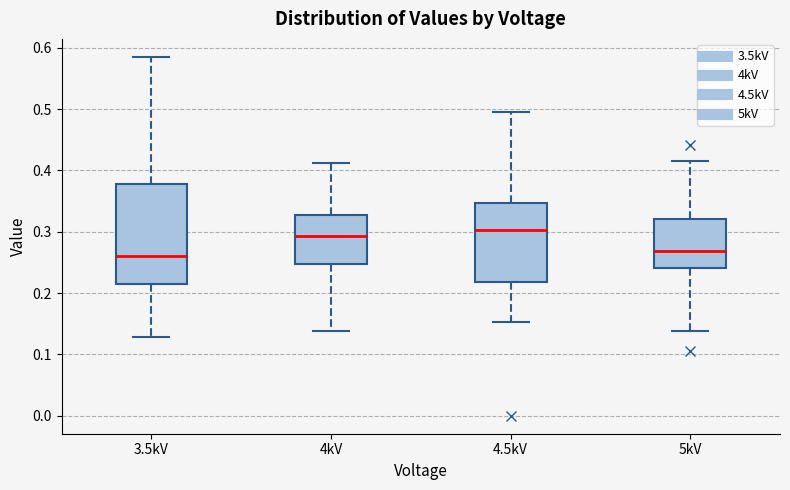

Reading left to right, transcribe this box plot: for each box, give where its median line is, the range the box spans, and where its two whiskers end, as read against the y-axis. The values are not printed on the chart, so give them approximately, as read against the axis.

3.5kV: median 0.26, box 0.21 to 0.38, whiskers 0.13 to 0.59
4kV: median 0.29, box 0.25 to 0.33, whiskers 0.14 to 0.41
4.5kV: median 0.30, box 0.22 to 0.35, whiskers 0.15 to 0.50
5kV: median 0.27, box 0.24 to 0.32, whiskers 0.14 to 0.42